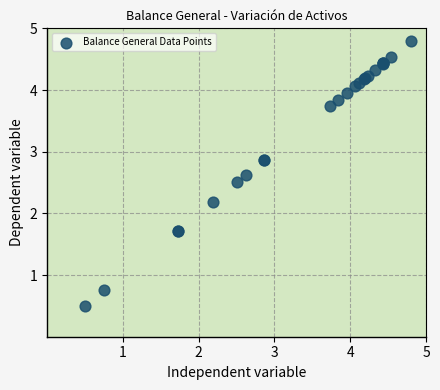

What Y value in the scatter plot is closest to 2?

2.2